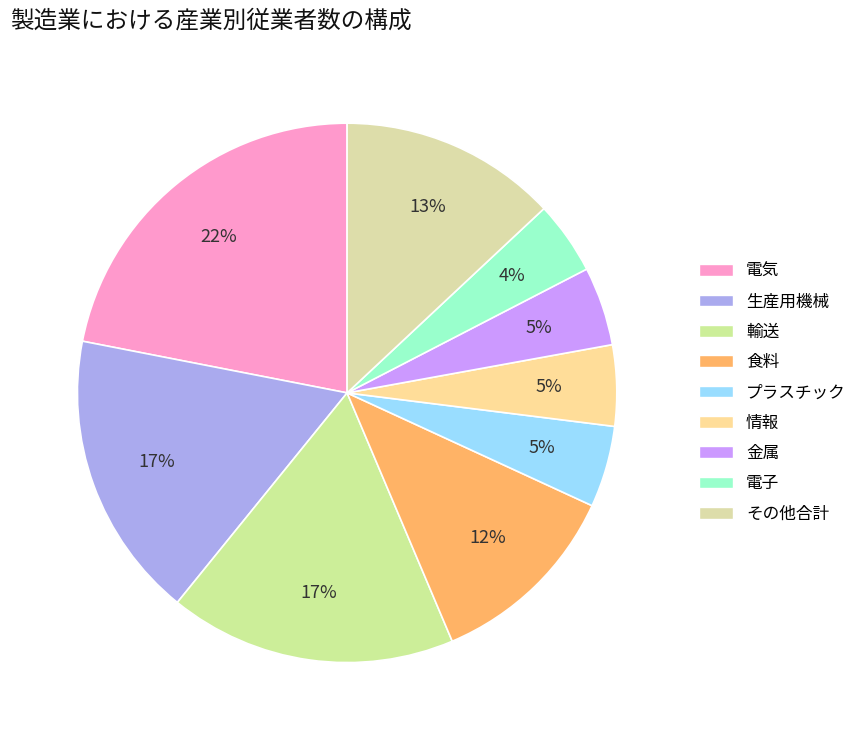

How many segments does this pie chart have?

9